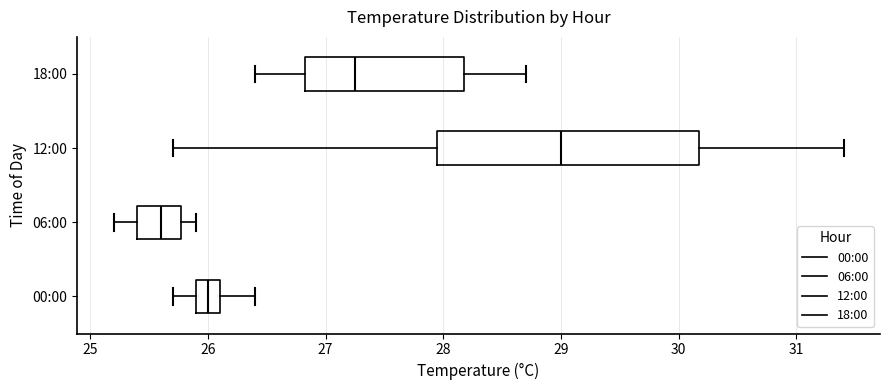

Which box has the furthest to the left median line?

06:00